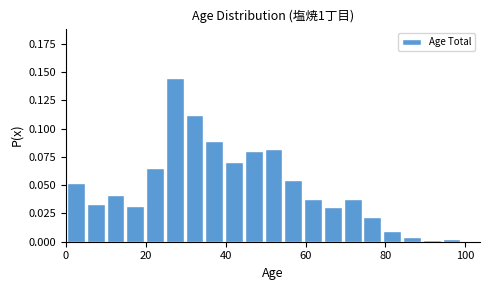

Read against the x-axis, roughly where is the centre of the tallest bar?

28